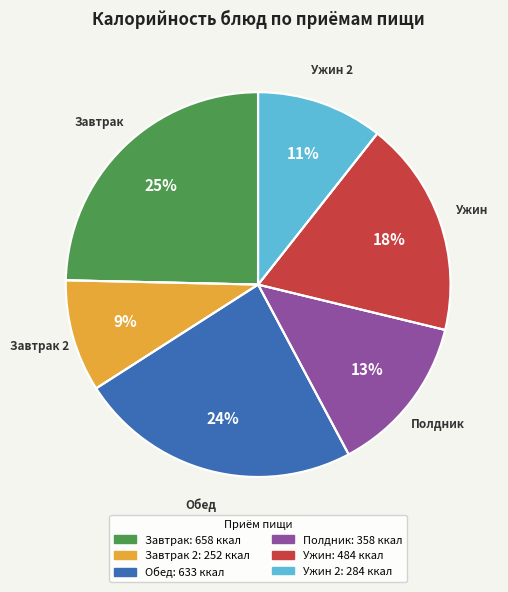

How many segments does this pie chart have?

6